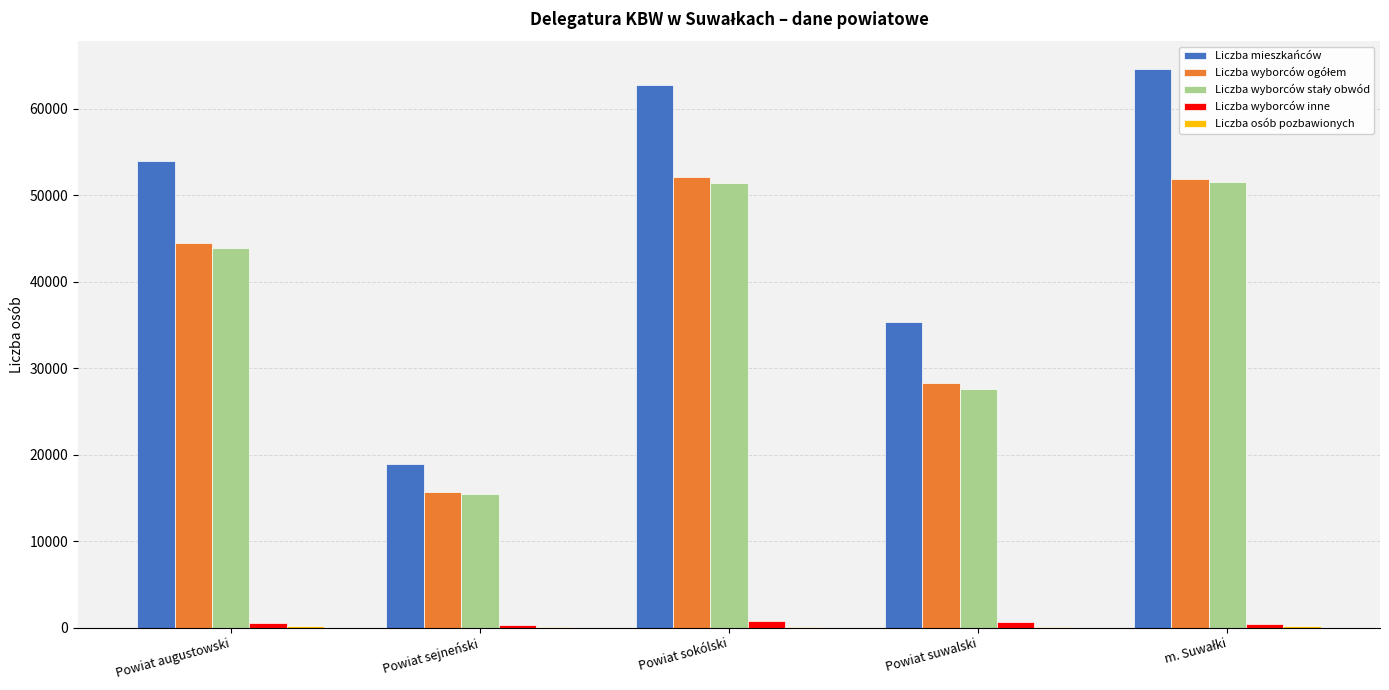

Between Powiat augustowski and Powiat sokólski, which series saw the biggest shift?

Liczba mieszkańców